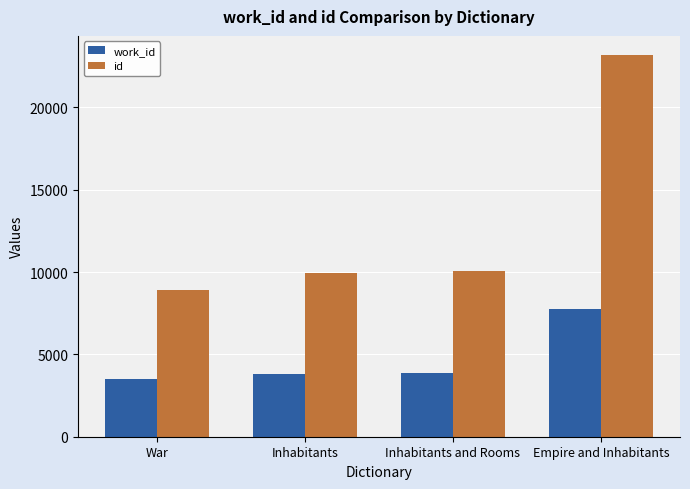

Which series has the widest spread of values?

id